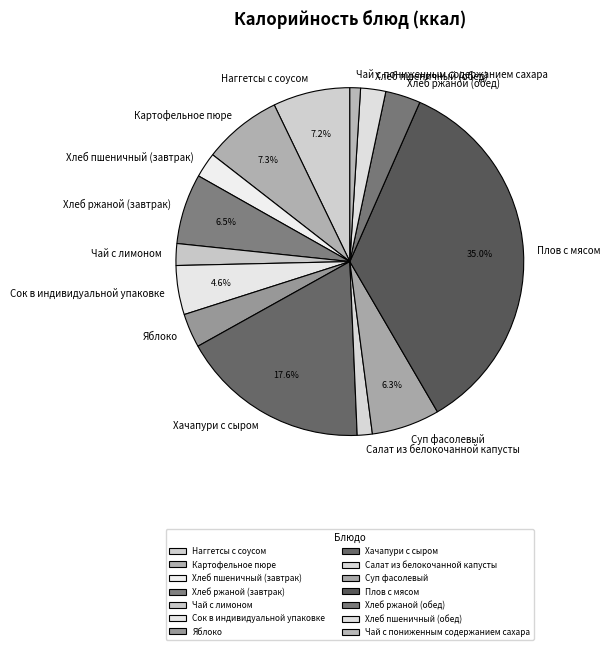

What is the largest slice in the pie chart?

Плов с мясом